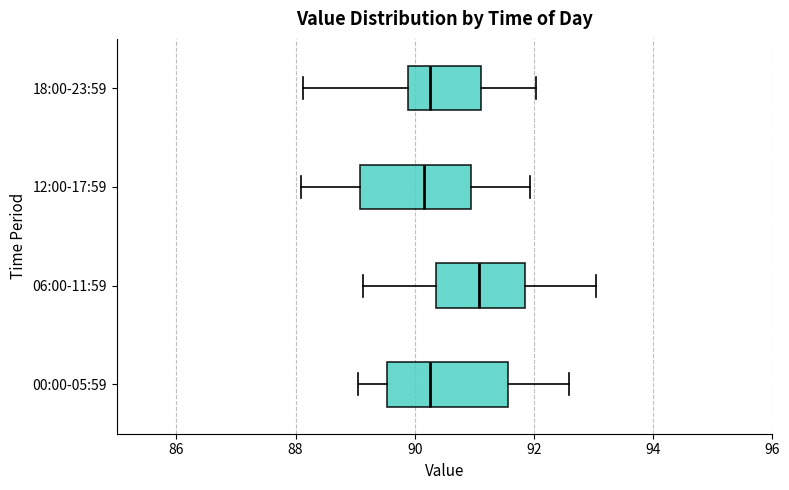

Where is the right edge of the box for 12:00-17:59 on the x-axis? The values are not printed on the chart, so give them approximately, as read against the axis.

91.0